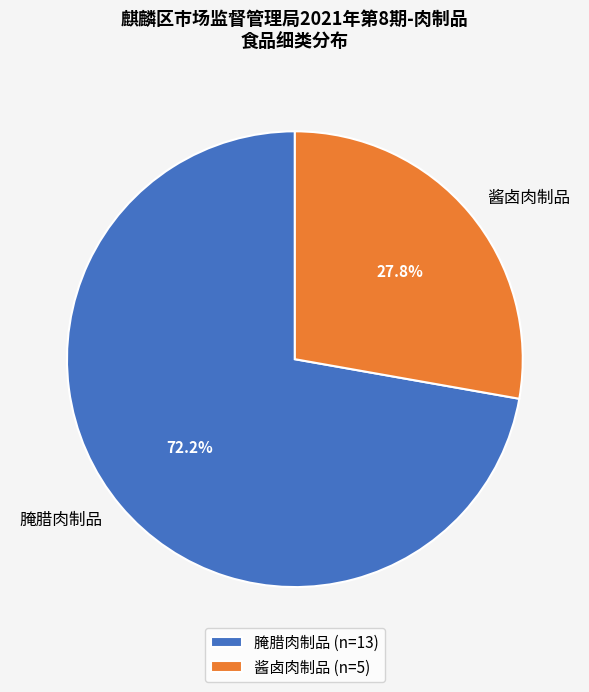

To the nearest percent, what portion does 酱卤肉制品 represent?

28%